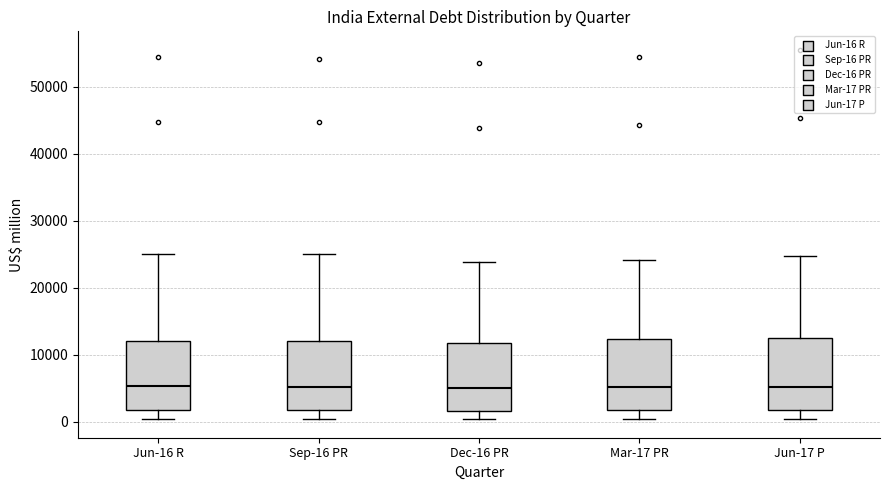

Where does the lower whisker of the box for Jun-16 R end on the y-axis? The values are not printed on the chart, so give them approximately, as read against the axis.

0